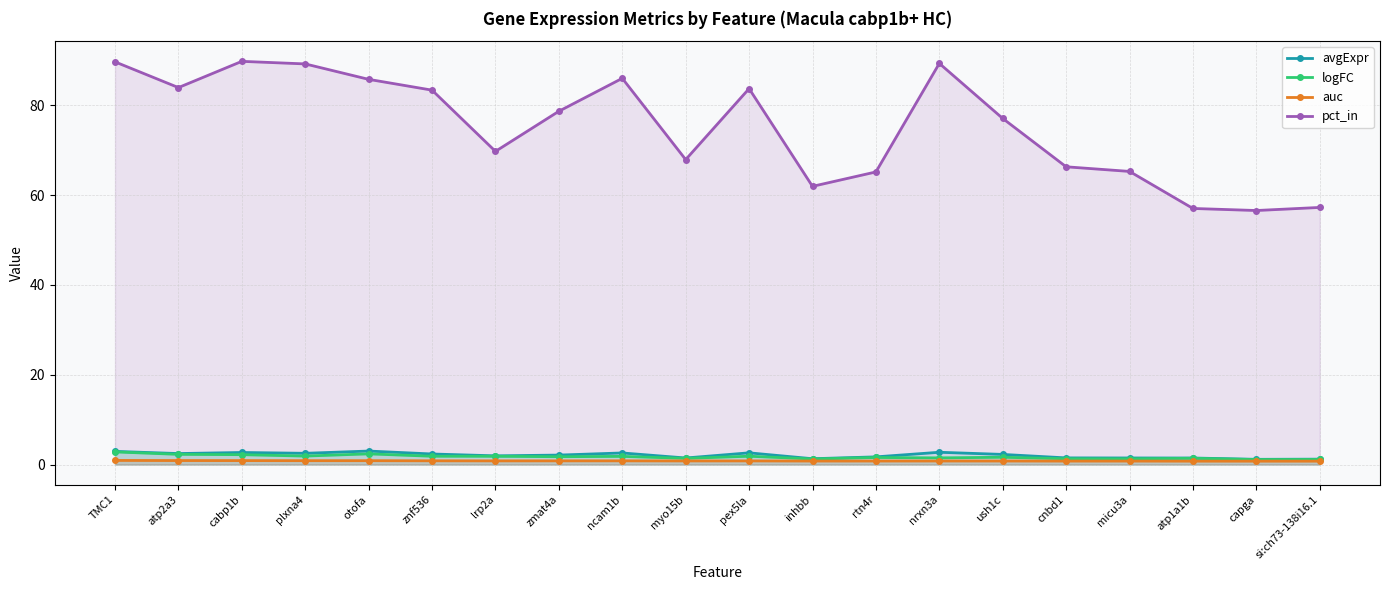

Does the chart have visible grid lines?

Yes